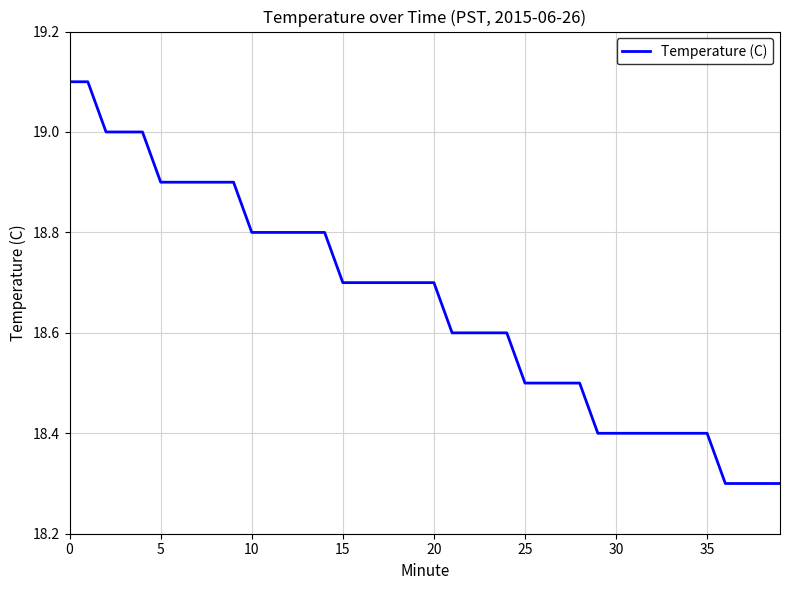

What is the difference between the maximum and minimum values?

0.8